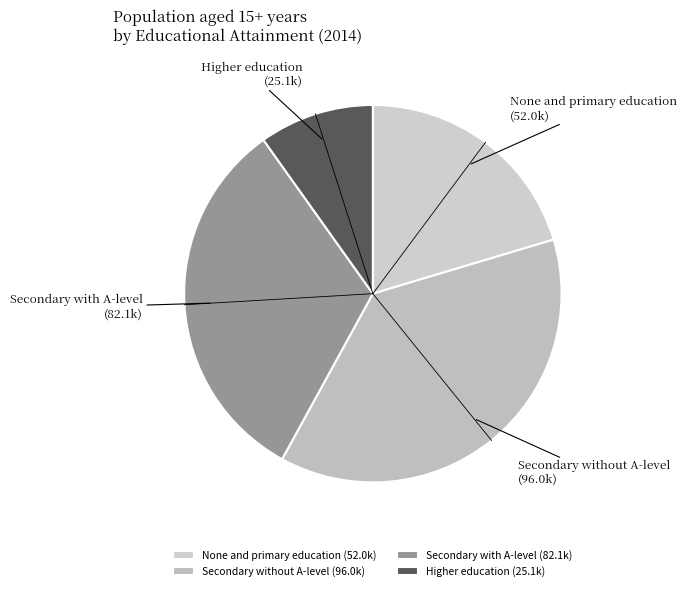

Is the sum of Higher education and Secondary with A-level greater than half?

No